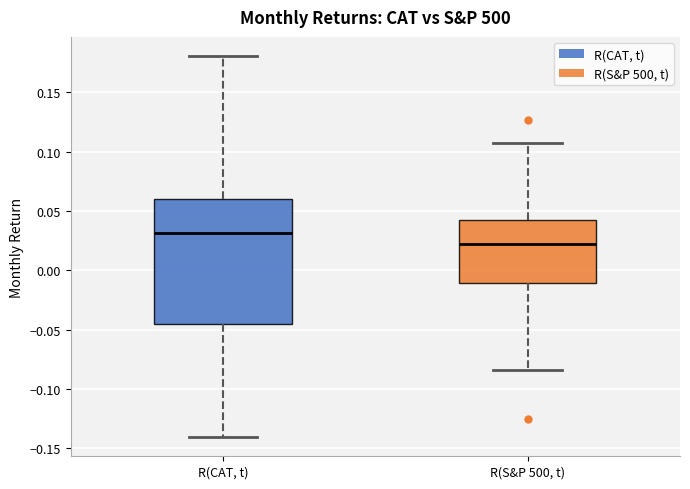

Reading left to right, transcribe this box plot: for each box, give where its median line is, the range the box spans, and where its two whiskers end, as read against the y-axis. The values are not printed on the chart, so give them approximately, as read against the axis.

R(CAT, t): median 0.030, box -0.045 to 0.060, whiskers -0.140 to 0.180
R(S&P 500, t): median 0.020, box -0.010 to 0.040, whiskers -0.085 to 0.110